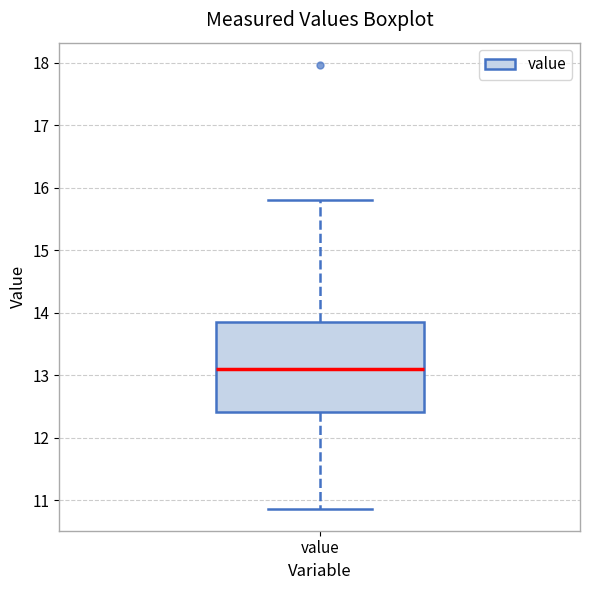

Where does the upper whisker of the box for value end on the y-axis? The values are not printed on the chart, so give them approximately, as read against the axis.

15.8